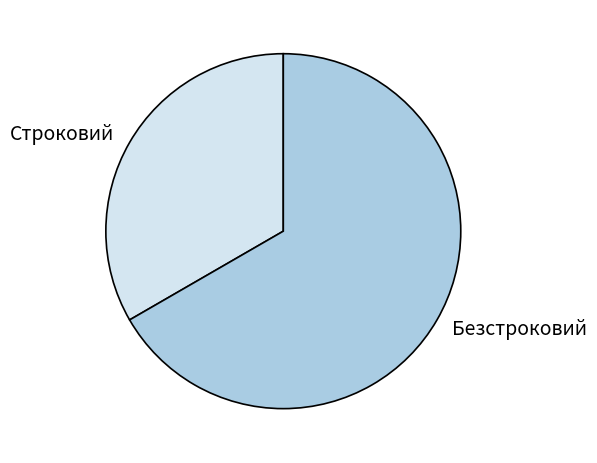

Count the number of slices in the pie.

2